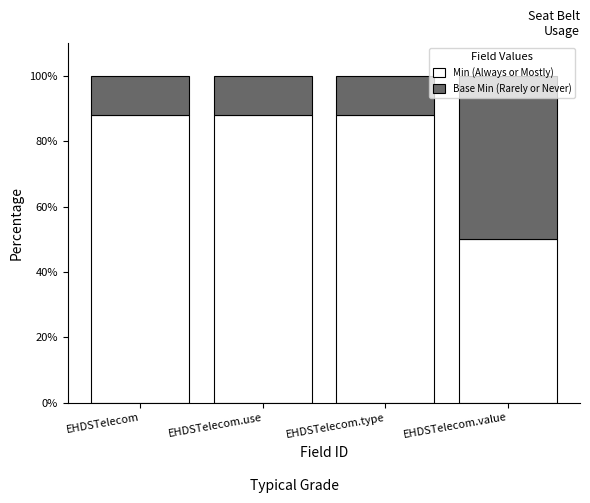

Count the number of data series in this chart.

2